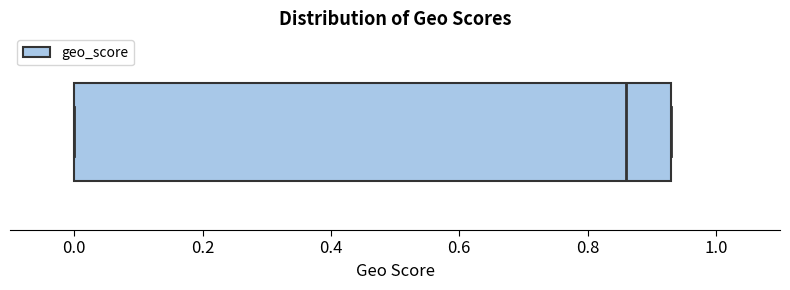

Transcribe this box plot: give where the median line is, the range the box spans, and where the two whiskers end, as read against the x-axis. The values are not printed on the chart, so give them approximately, as read against the axis.

median 0.86, box 0.00 to 0.94, whiskers 0.00 to 0.94